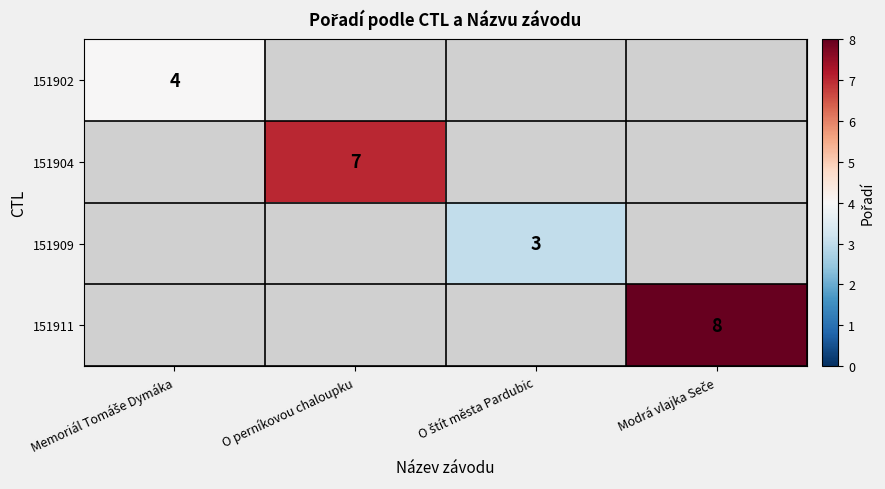

What is the greatest value displayed?

8.0